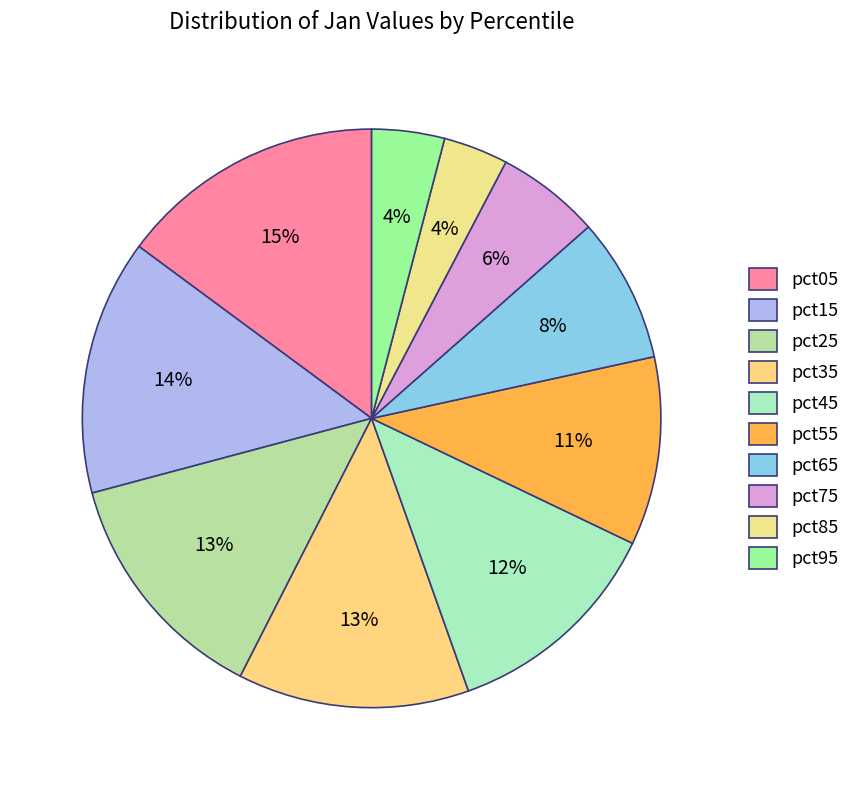

Is pct65 the majority of the pie?

No